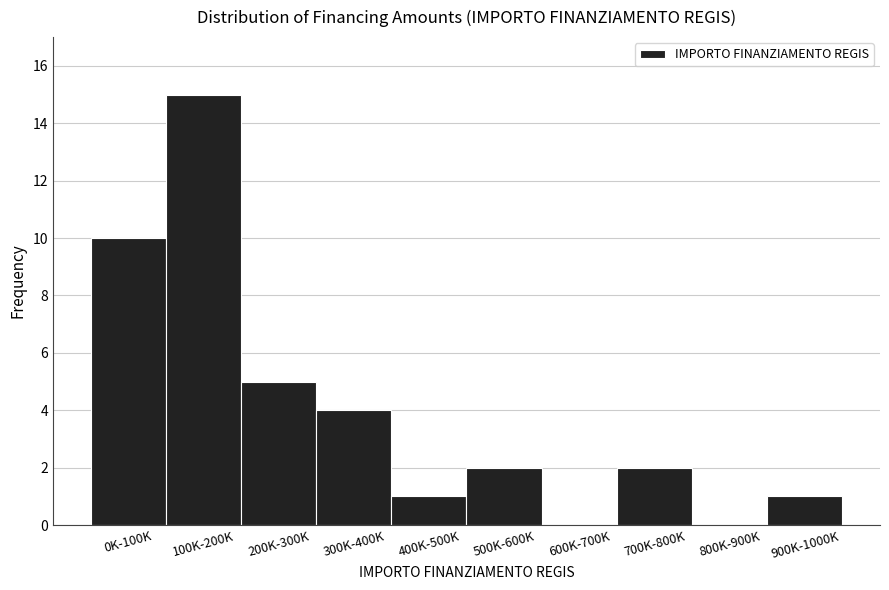

Reading left to right, transcribe all the data shown in this chart.

0K-100K=10	100K-200K=15	200K-300K=5	300K-400K=4	400K-500K=1	500K-600K=2	600K-700K=0	700K-800K=2	800K-900K=0	900K-1000K=1